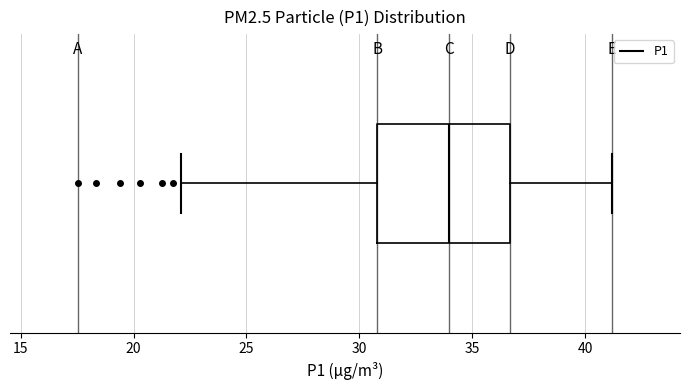

Where does the right whisker of the box end on the x-axis? The values are not printed on the chart, so give them approximately, as read against the axis.

41.0